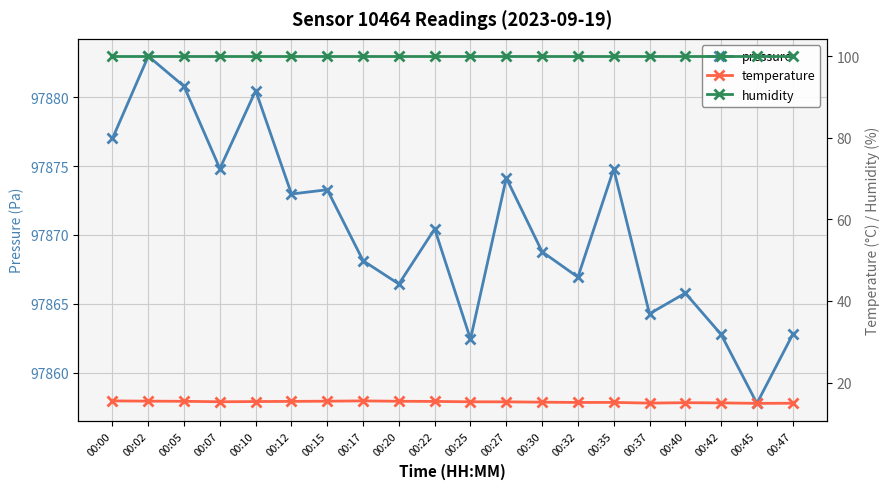

At 00:15, list the series in order from largest to smallest.

pressure, humidity, temperature